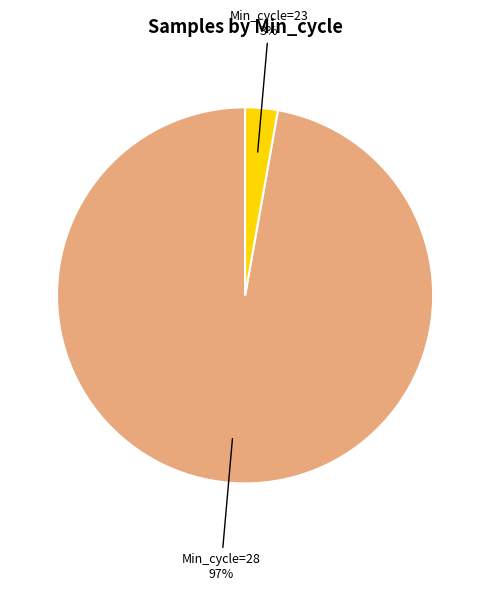

To the nearest percent, what is the difference between the largest and smallest slice percentages?

94%